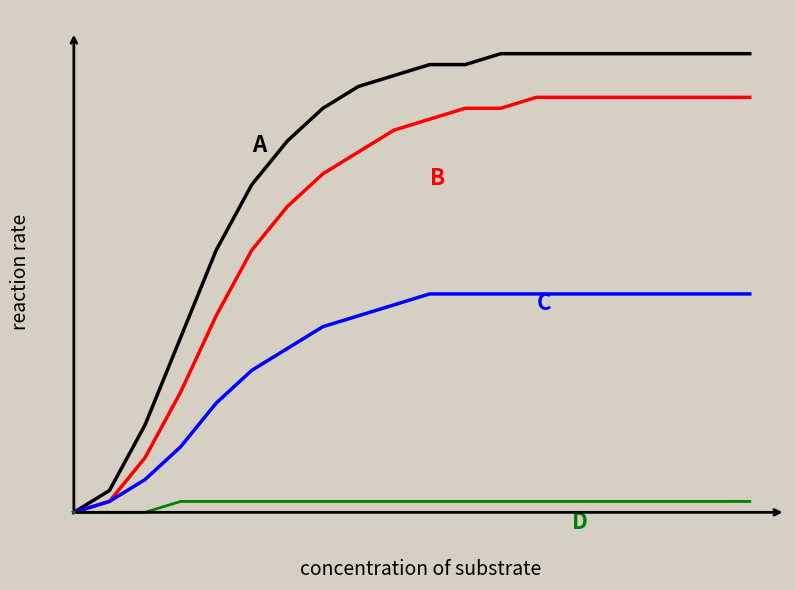

Is this an area chart (filled region under the line)?

No